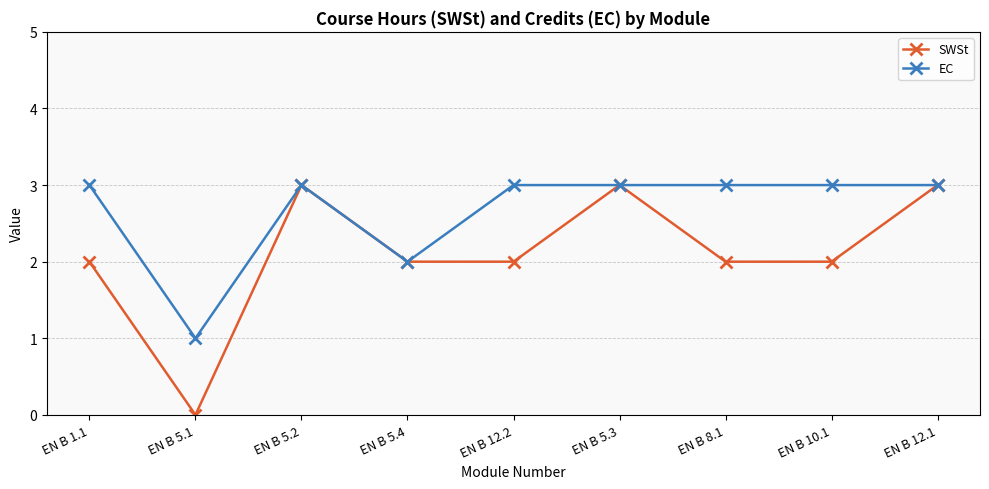

Where is the first local maximum for EC?

EN B 5.2